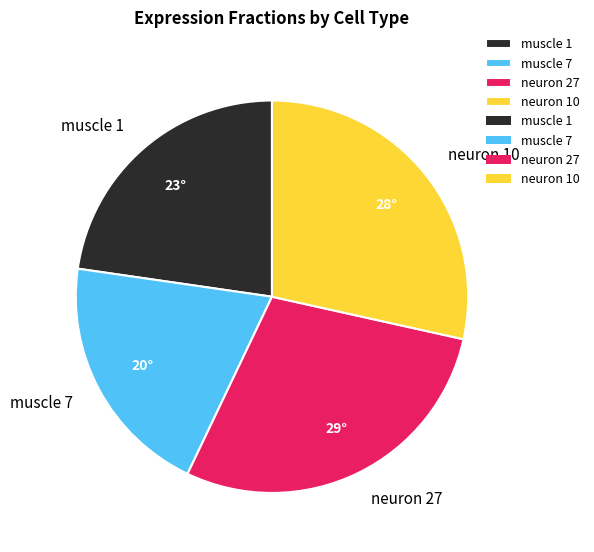

Between muscle 7 and neuron 27, which is larger?

neuron 27